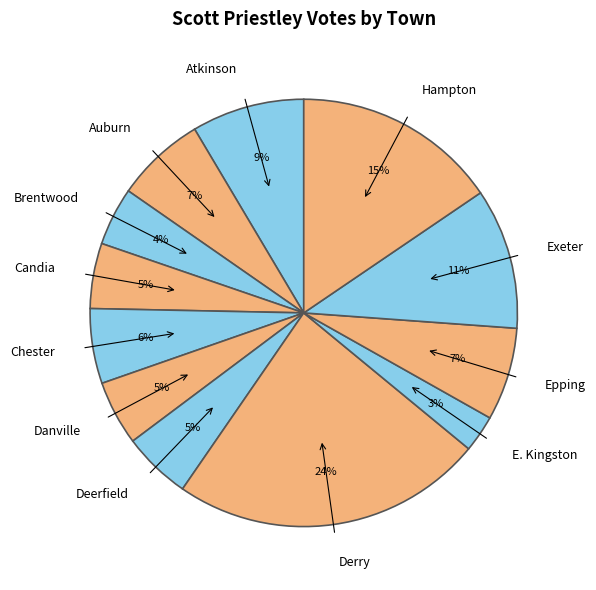

What is the largest slice in the pie chart?

Derry